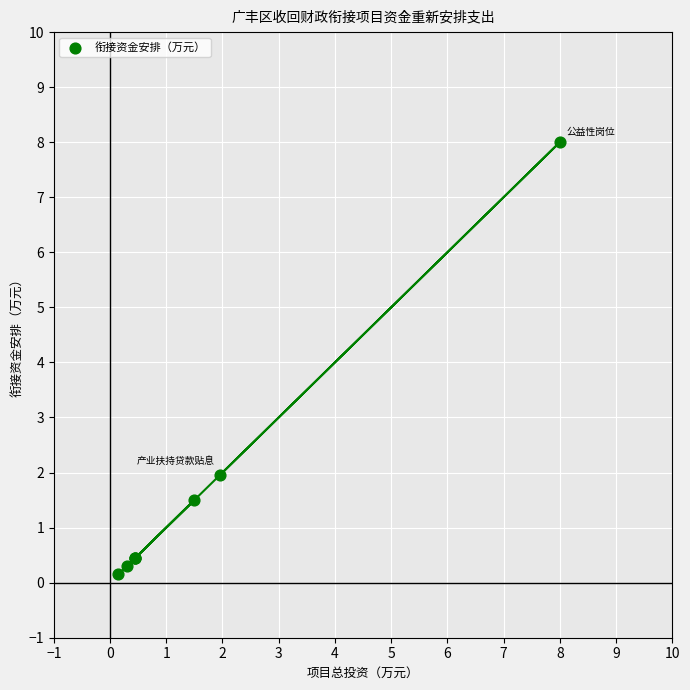

What Y value in the scatter plot is closest to 4?

2.0